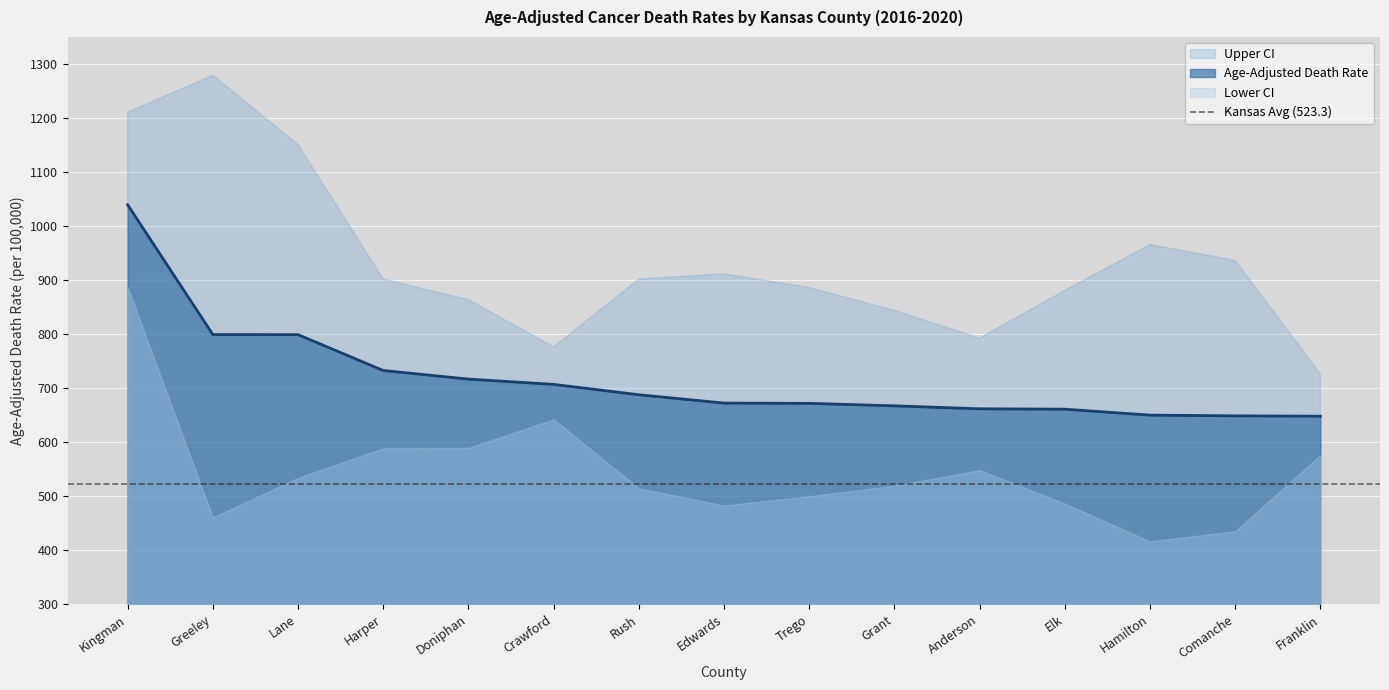

How many series are shown in this chart?

3